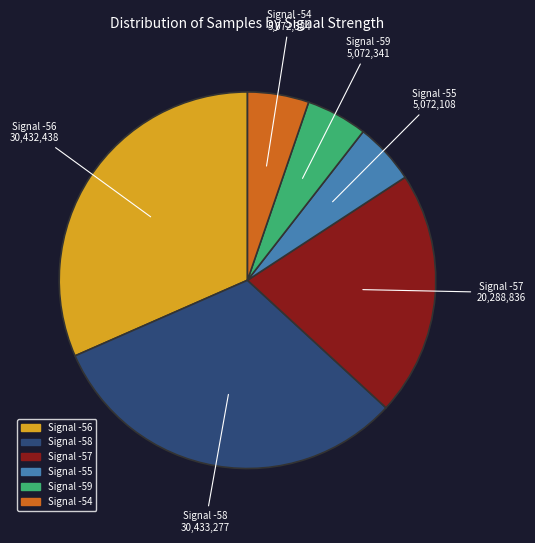

Is there a majority slice in this chart?

No